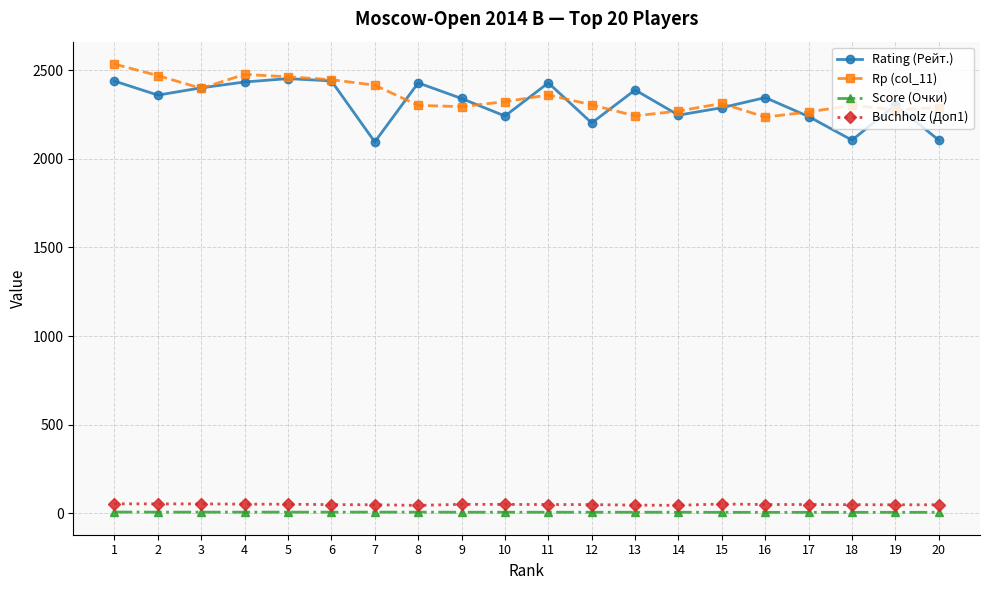

Which label corresponds to the largest value in the chart?

1